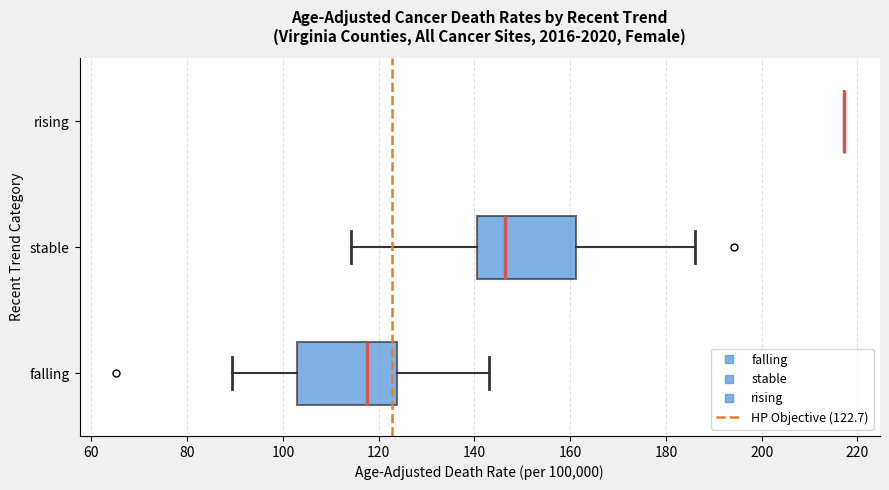

Reading bottom to top, read every box against the x-axis: the position of its median line, the range the box covers, and the ends of its whiskers. The values are not printed on the chart, so give them approximately, as read against the axis.

falling: median 118, box 104 to 124, whiskers 90 to 144
stable: median 146, box 140 to 162, whiskers 114 to 186
rising: box collapsed to a line at 218, whiskers 218 to 218